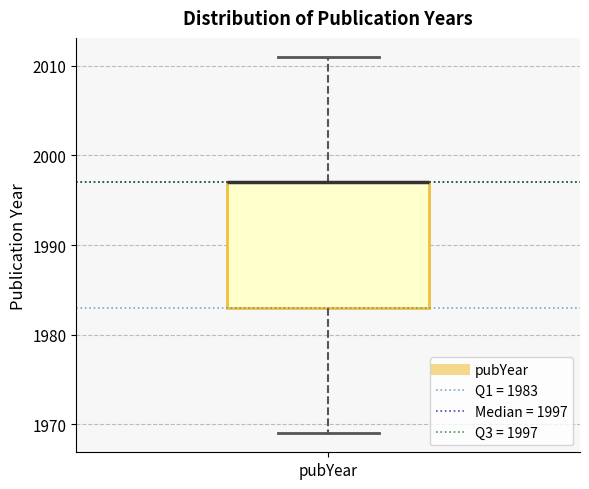

Read this box plot against the y-axis: the position of the median line, the range covered by the box, and the ends of both whiskers. The values are not printed on the chart, so give them approximately, as read against the axis.

median 1997 (drawn on the box's upper edge), box 1983 to 1997, whiskers 1969 to 2011